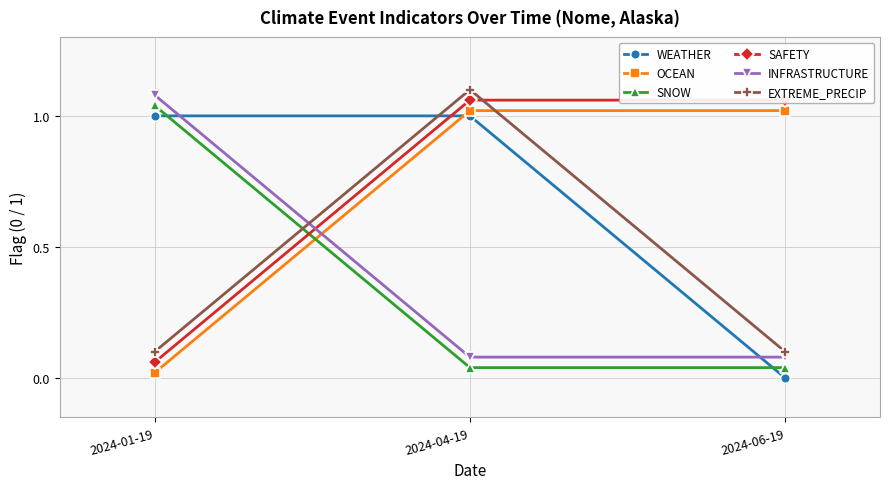

How many lines are shown in the chart?

6